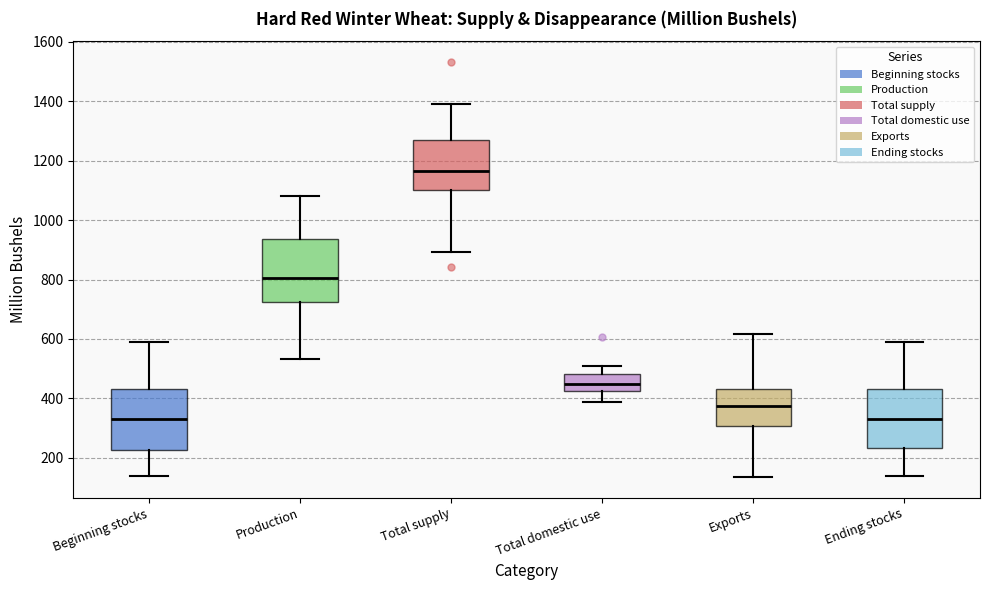

Reading left to right, read every box against the y-axis: the position of its median line, the range the box covers, and the ends of its whiskers. The values are not printed on the chart, so give them approximately, as read against the axis.

Beginning stocks: median 320, box 220 to 440, whiskers 140 to 580
Production: median 800, box 720 to 940, whiskers 540 to 1080
Total supply: median 1160, box 1100 to 1260, whiskers 900 to 1400
Total domestic use: median 440, box 420 to 480, whiskers 380 to 520
Exports: median 380, box 300 to 440, whiskers 140 to 620
Ending stocks: median 320, box 240 to 440, whiskers 140 to 580